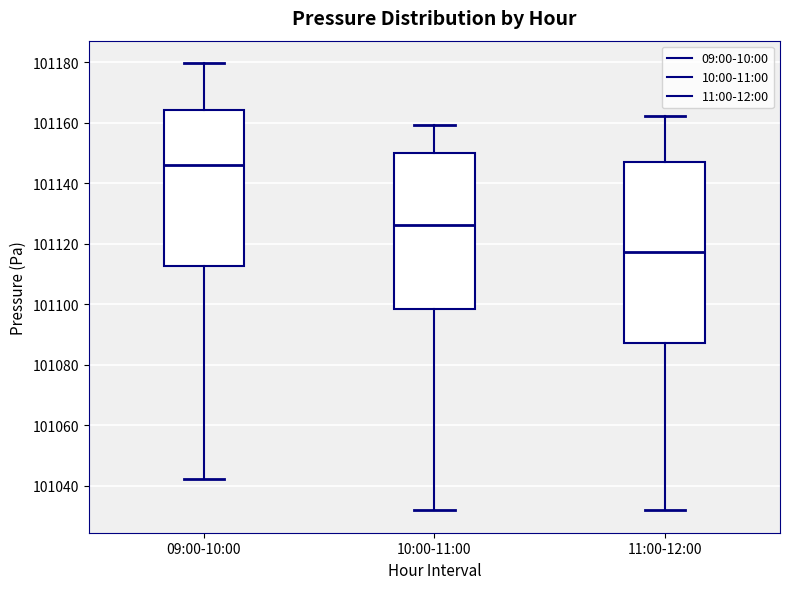

Reading left to right, transcribe this box plot: for each box, give where its median line is, the range the box spans, and where its two whiskers end, as read against the y-axis. The values are not printed on the chart, so give them approximately, as read against the axis.

09:00-10:00: median 101146, box 101112 to 101164, whiskers 101042 to 101180
10:00-11:00: median 101126, box 101098 to 101150, whiskers 101032 to 101160
11:00-12:00: median 101118, box 101088 to 101148, whiskers 101032 to 101162